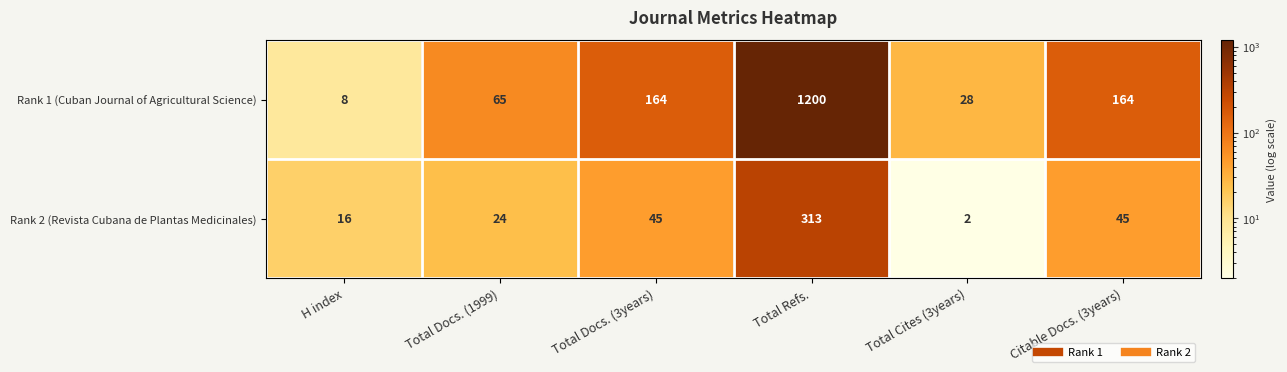

What is the sum of all Rank 2 (Revista Cubana de Plantas Medicinales) values?

445